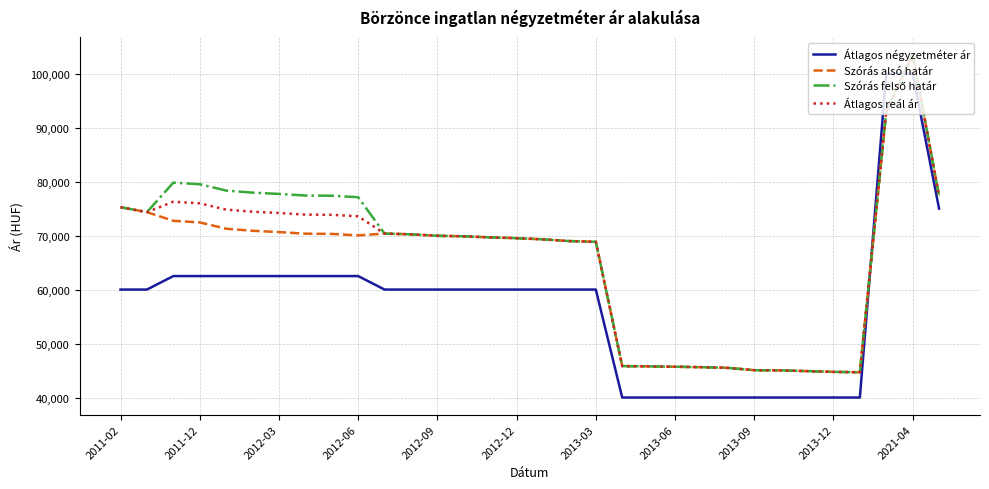

What is the average value of the Átlagos reál ár series?

65626